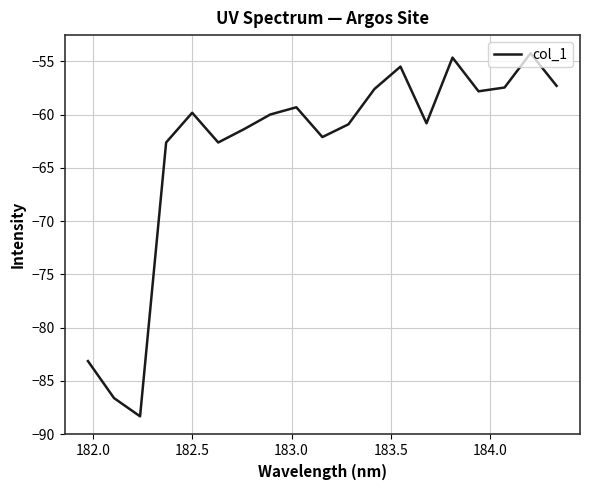

What is the minimum value shown in the chart?

-88.3